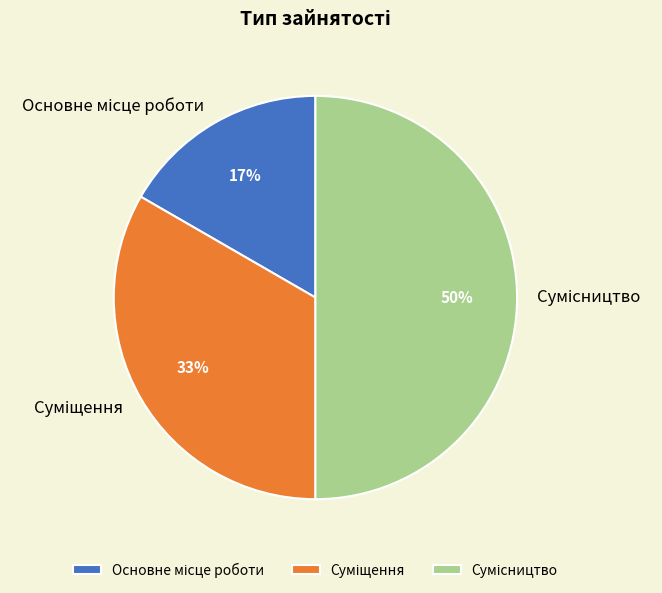

To the nearest percent, what is the difference between the largest and smallest slice percentages?

33%